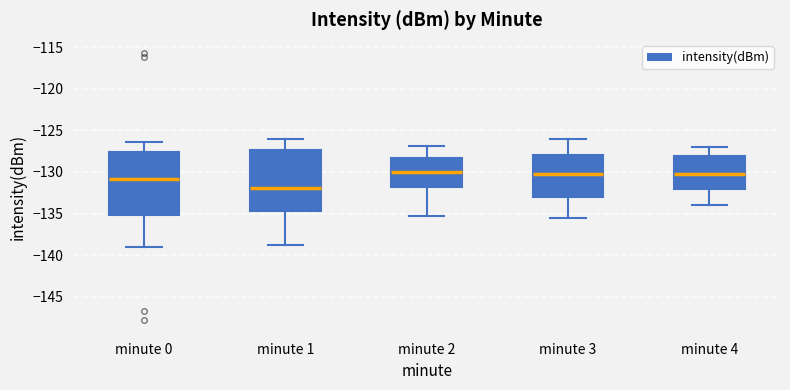

Where is the upper edge of the box for minute 3 on the y-axis? The values are not printed on the chart, so give them approximately, as read against the axis.

-128.0